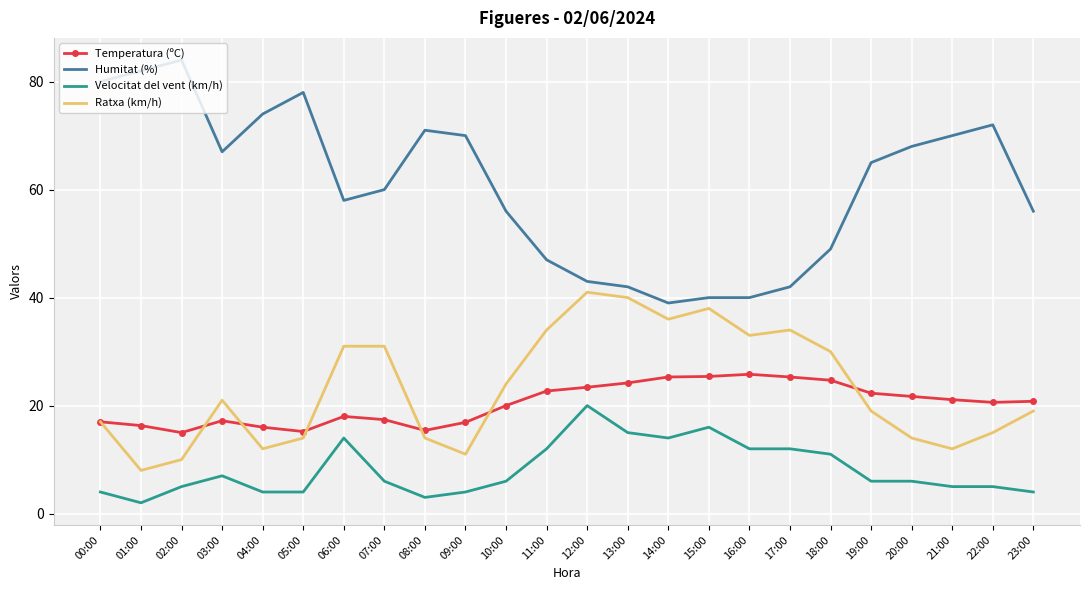

True or false: Humitat (%) and Ratxa (km/h) cross at least once.

False